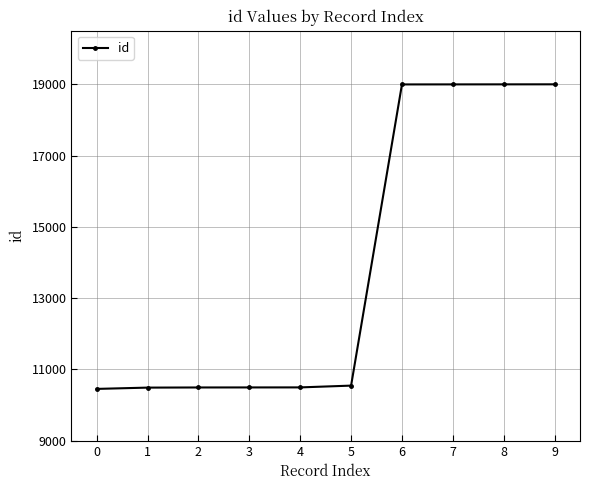

Approximately how many times larger is the value at 8 compared to 4?

1.8